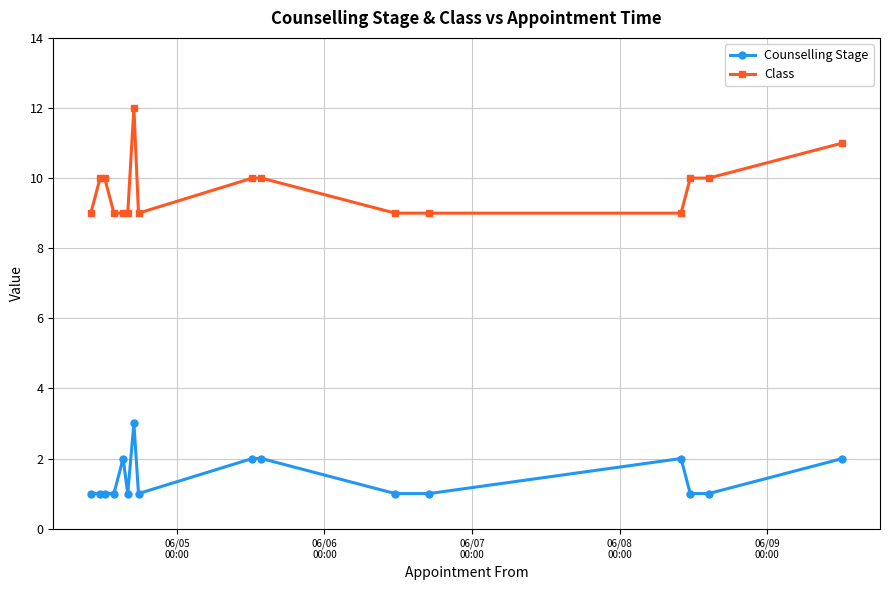

True or false: Counselling Stage has more than 1 points higher than both neighbors.

True